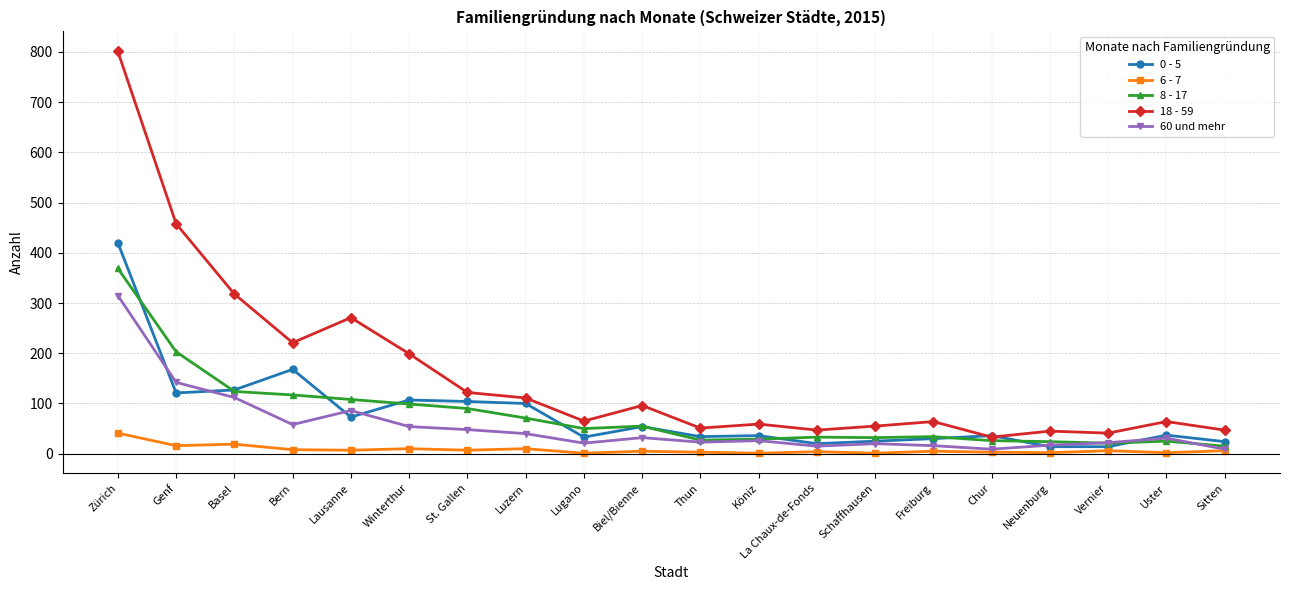

At which label does 6 - 7 reach its peak?

Zürich